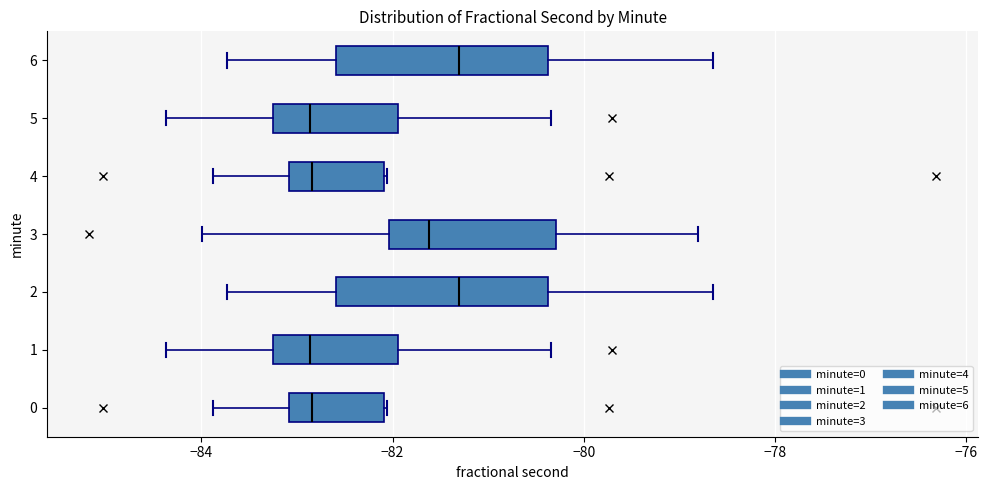

Reading bottom to top, transcribe this box plot: for each box, give where its median line is, the range the box spans, and where its two whiskers end, as read against the x-axis. The values are not printed on the chart, so give them approximately, as read against the axis.

0: median -82.8, box -83.0 to -82.0, whiskers -83.8 to -82.0
1: median -82.8, box -83.2 to -82.0, whiskers -84.4 to -80.4
2: median -81.4, box -82.6 to -80.4, whiskers -83.8 to -78.6
3: median -81.6, box -82.0 to -80.2, whiskers -84.0 to -78.8
4: median -82.8, box -83.0 to -82.0, whiskers -83.8 to -82.0
5: median -82.8, box -83.2 to -82.0, whiskers -84.4 to -80.4
6: median -81.4, box -82.6 to -80.4, whiskers -83.8 to -78.6